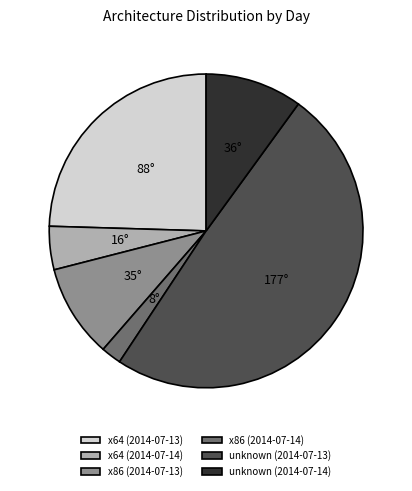

True or false: x64 (2014-07-14) accounts for 16% of the total.

False